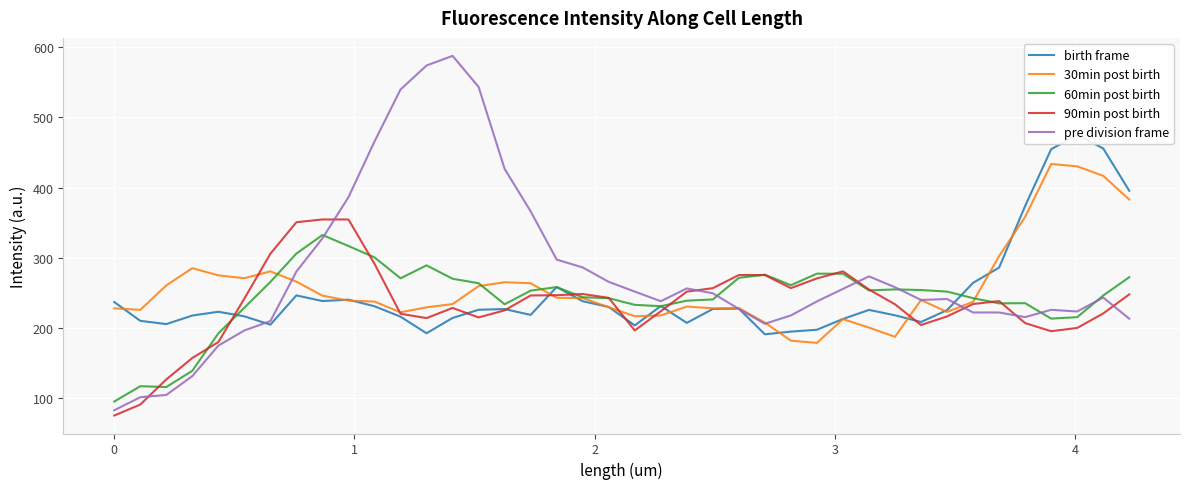

How many data points in birth frame are less than 225?

18